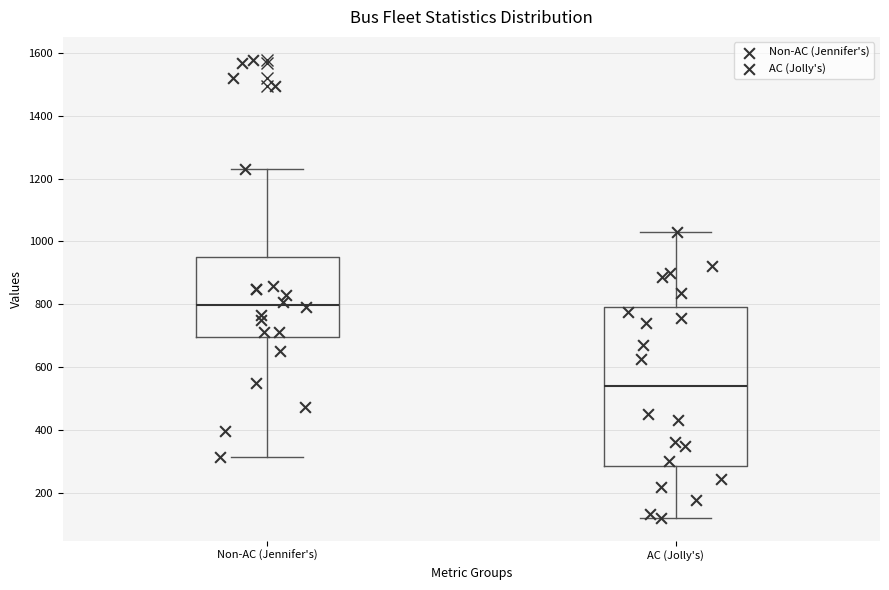

Which box has the highest median line?

Non-AC (Jennifer's)